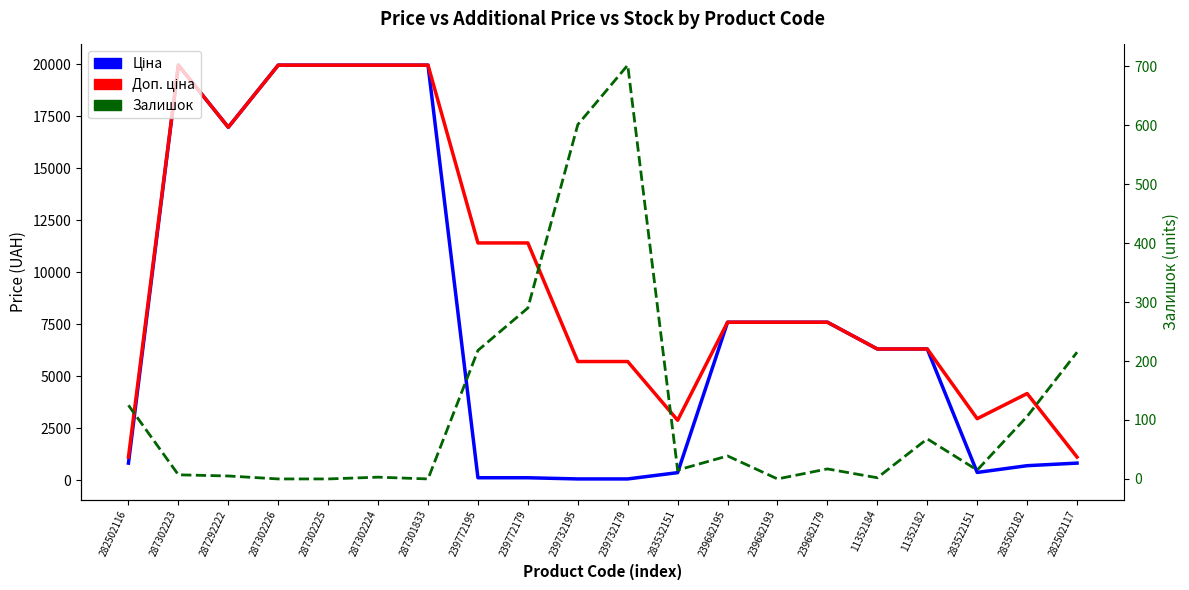

Where does the Доп. ціна series first go above 7596?

287302223